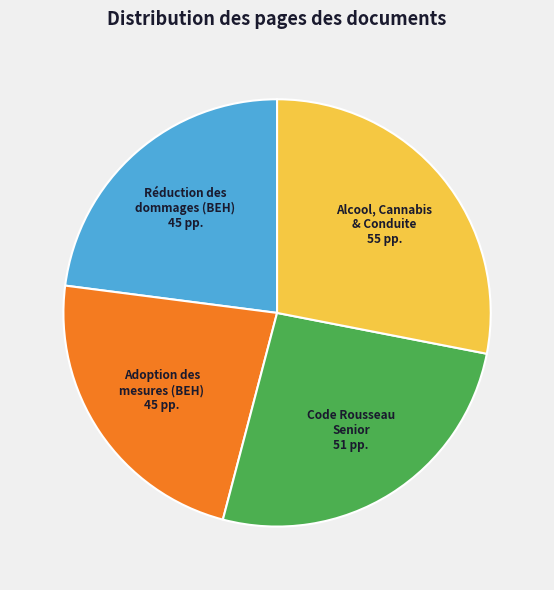

Between Code Rousseau Senior and Adoption des mesures (BEH), which is larger?

Code Rousseau Senior